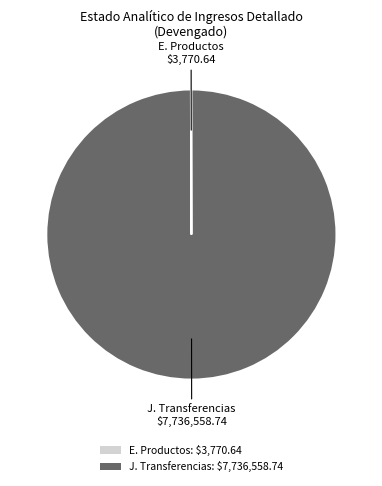

What is the majority slice?

J. Transferencias